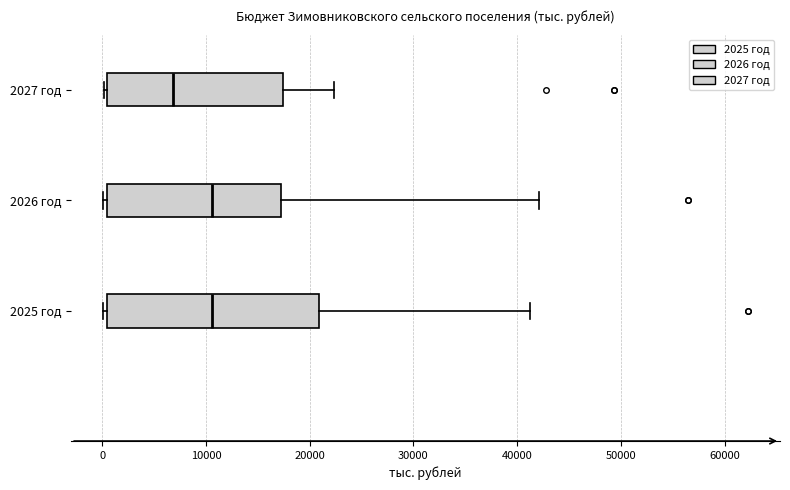

Reading bottom to top, transcribe this box plot: for each box, give where its median line is, the range the box spans, and where its two whiskers end, as read against the x-axis. The values are not printed on the chart, so give them approximately, as read against the axis.

2025 год: median 11000, box 0 to 21000, whiskers 0 (just left of the box's left edge) to 41000
2026 год: median 11000, box 0 to 17000, whiskers 0 (just left of the box's left edge) to 42000
2027 год: median 7000, box 0 to 17000, whiskers 0 (just left of the box's left edge) to 22000